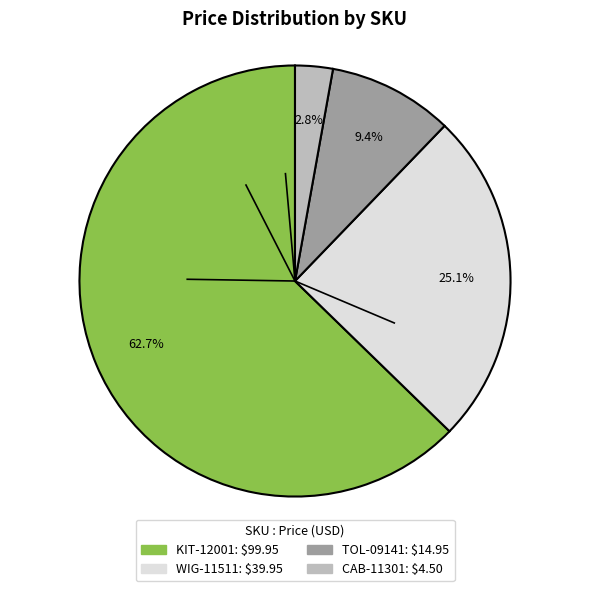

Count the number of slices in the pie.

4